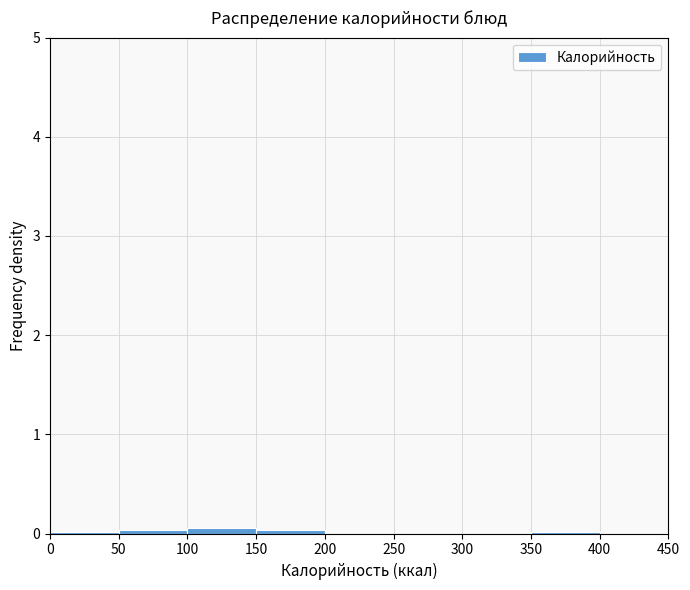

Reading left to right, transcribe this chart: for each bar, give the range it covers on the x-axis and its height. The values are not printed on the chart, so give them approximately, as read against the axis.

0 to 50: under 0.1
50 to 100: under 0.1
100 to 150: under 0.1
150 to 200: under 0.1
200 to 250: 0
250 to 300: 0
300 to 350: 0
350 to 400: under 0.1
400 to 450: 0